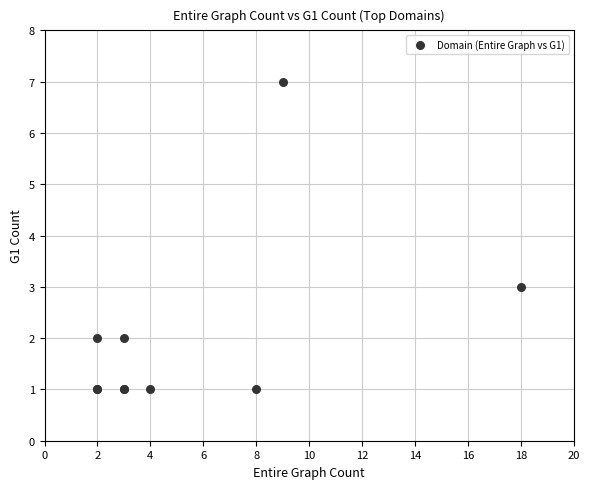

What Y value in the scatter plot is closest to 4?

3